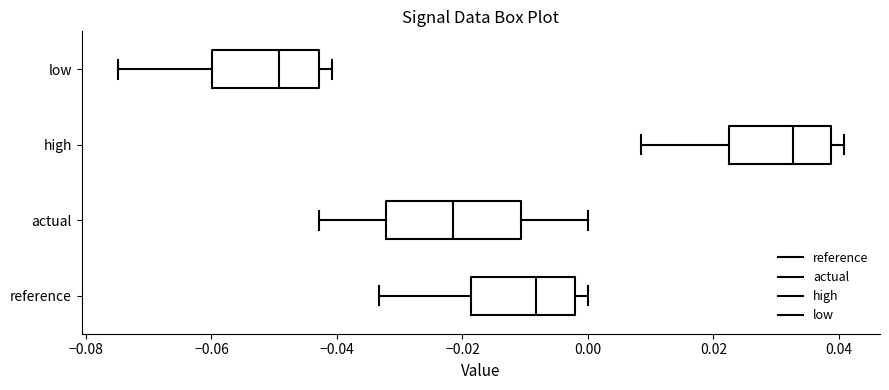

Reading bottom to top, read every box against the x-axis: the position of its median line, the range the box covers, and the ends of its whiskers. The values are not printed on the chart, so give them approximately, as read against the axis.

reference: median -0.008, box -0.018 to -0.002, whiskers -0.034 to 0.000
actual: median -0.022, box -0.032 to -0.010, whiskers -0.042 to 0.000
high: median 0.032, box 0.022 to 0.038, whiskers 0.008 to 0.040
low: median -0.050, box -0.060 to -0.042, whiskers -0.074 to -0.040